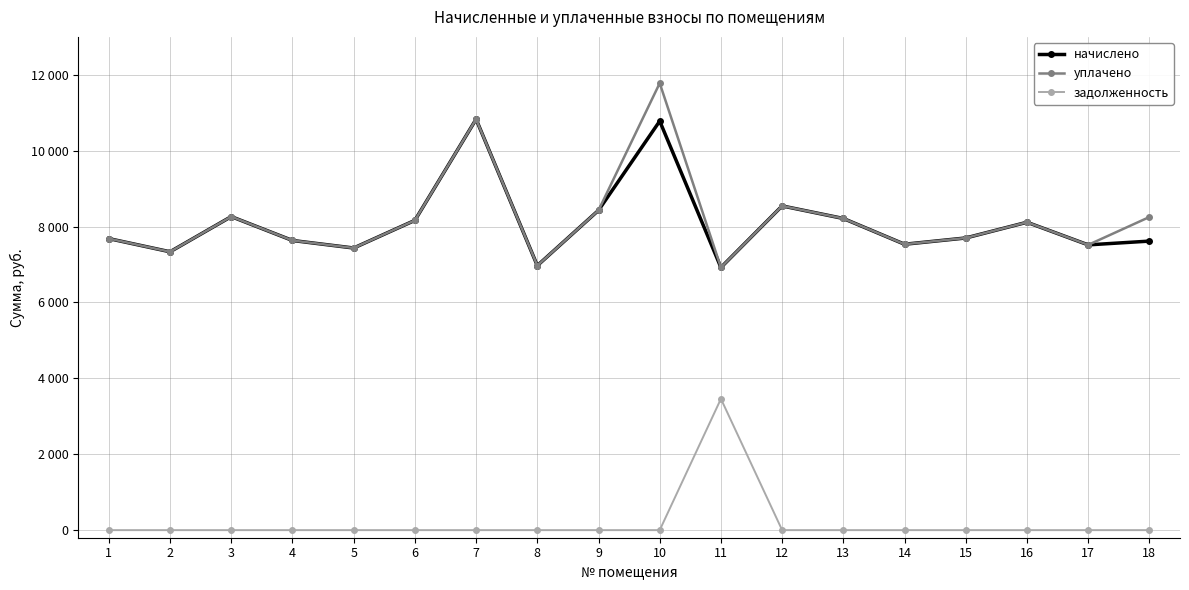

What is the difference between the highest and lowest values at 14?

7534.9